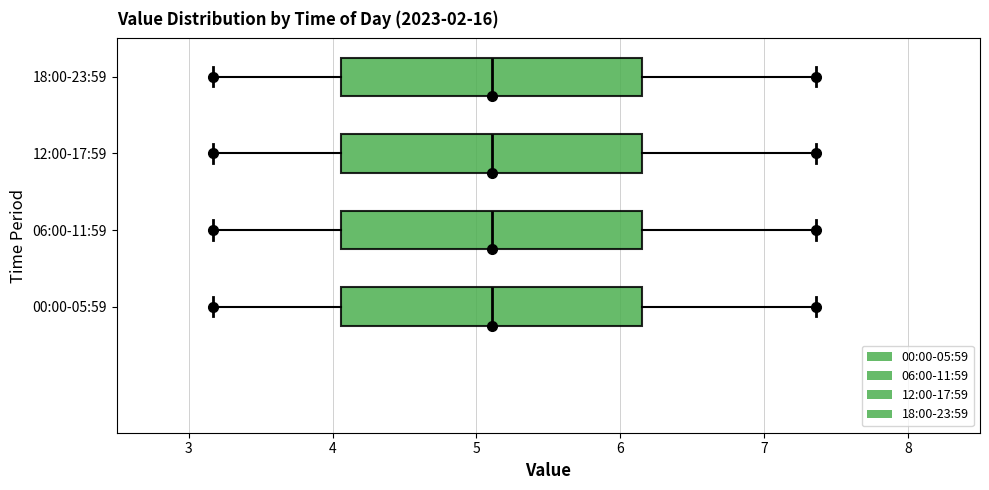

Reading bottom to top, read every box against the x-axis: the position of its median line, the range the box covers, and the ends of its whiskers. The values are not printed on the chart, so give them approximately, as read against the axis.

00:00-05:59: median 5.1, box 4.1 to 6.2, whiskers 3.2 to 7.4
06:00-11:59: median 5.1, box 4.1 to 6.2, whiskers 3.2 to 7.4
12:00-17:59: median 5.1, box 4.1 to 6.2, whiskers 3.2 to 7.4
18:00-23:59: median 5.1, box 4.1 to 6.2, whiskers 3.2 to 7.4